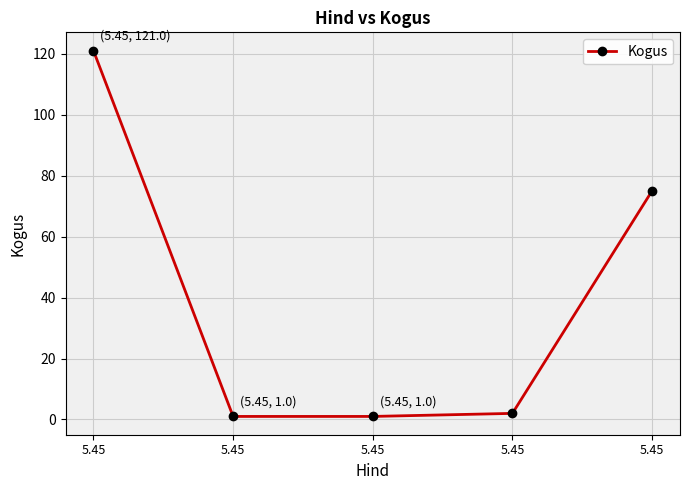

Rank the categories by value from highest to lowest.

5.45, 5.45, 5.45, 5.45, 5.45